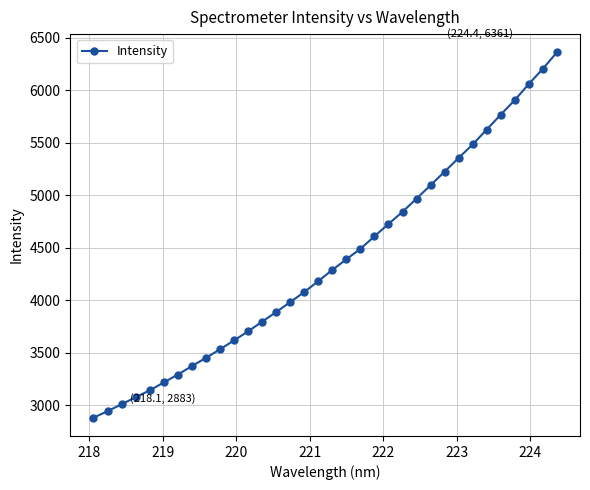

How many lines are shown in the chart?

1